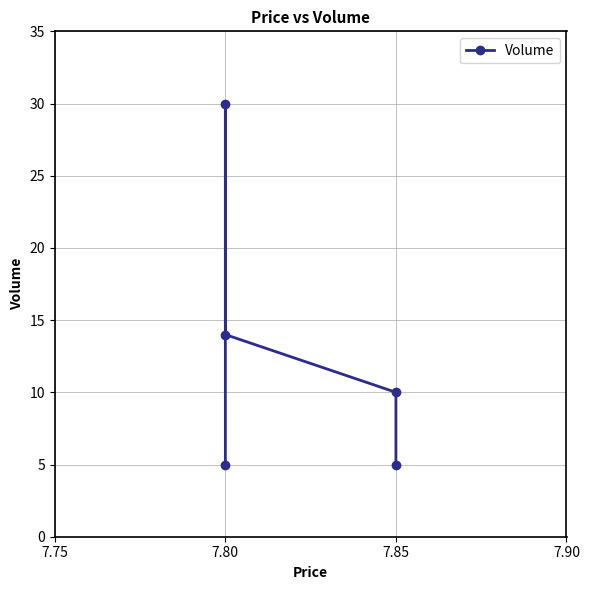

What is the sum of the values at 7.85 and 7.80?

19